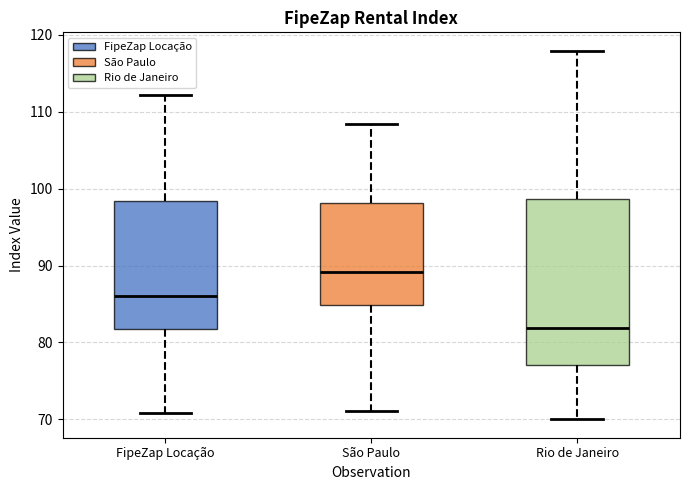

Reading left to right, read every box against the y-axis: the position of its median line, the range the box covers, and the ends of its whiskers. The values are not printed on the chart, so give them approximately, as read against the axis.

FipeZap Locação: median 86, box 82 to 98, whiskers 71 to 112
São Paulo: median 89, box 85 to 98, whiskers 71 to 108
Rio de Janeiro: median 82, box 77 to 99, whiskers 70 to 118